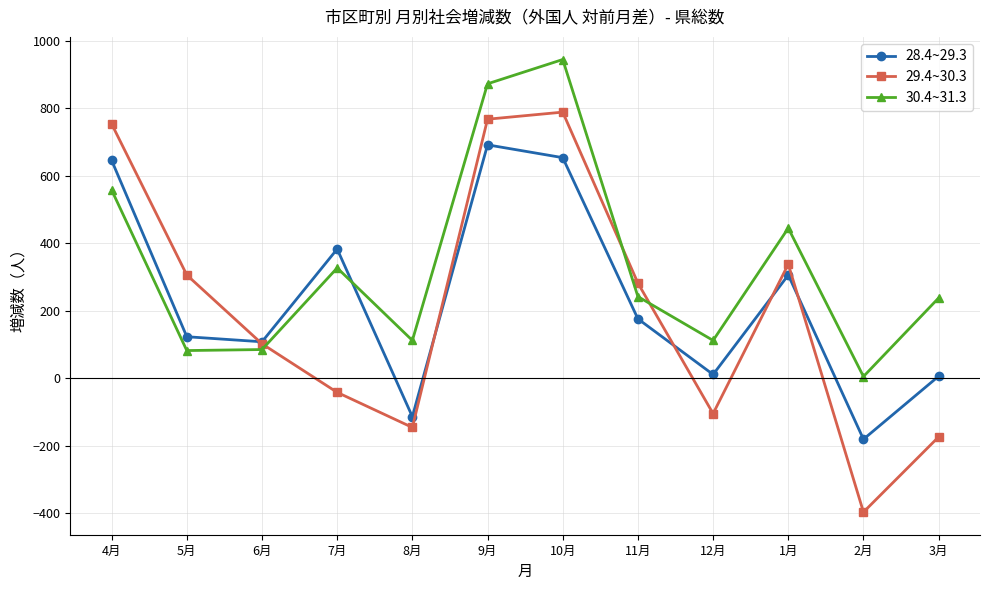

What is the sum of the 30.4~31.3 values at 4月 and 1月?

1003